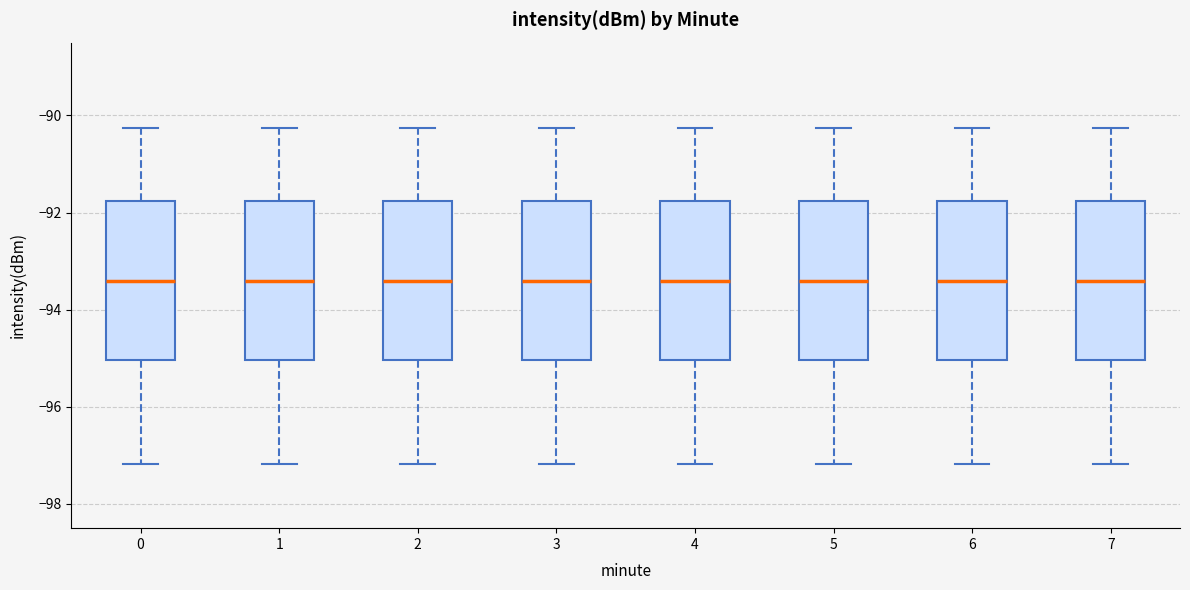

Reading left to right, read every box against the y-axis: the position of its median line, the range the box covers, and the ends of its whiskers. The values are not printed on the chart, so give them approximately, as read against the axis.

0: median -93.4, box -95.0 to -91.8, whiskers -97.2 to -90.2
1: median -93.4, box -95.0 to -91.8, whiskers -97.2 to -90.2
2: median -93.4, box -95.0 to -91.8, whiskers -97.2 to -90.2
3: median -93.4, box -95.0 to -91.8, whiskers -97.2 to -90.2
4: median -93.4, box -95.0 to -91.8, whiskers -97.2 to -90.2
5: median -93.4, box -95.0 to -91.8, whiskers -97.2 to -90.2
6: median -93.4, box -95.0 to -91.8, whiskers -97.2 to -90.2
7: median -93.4, box -95.0 to -91.8, whiskers -97.2 to -90.2